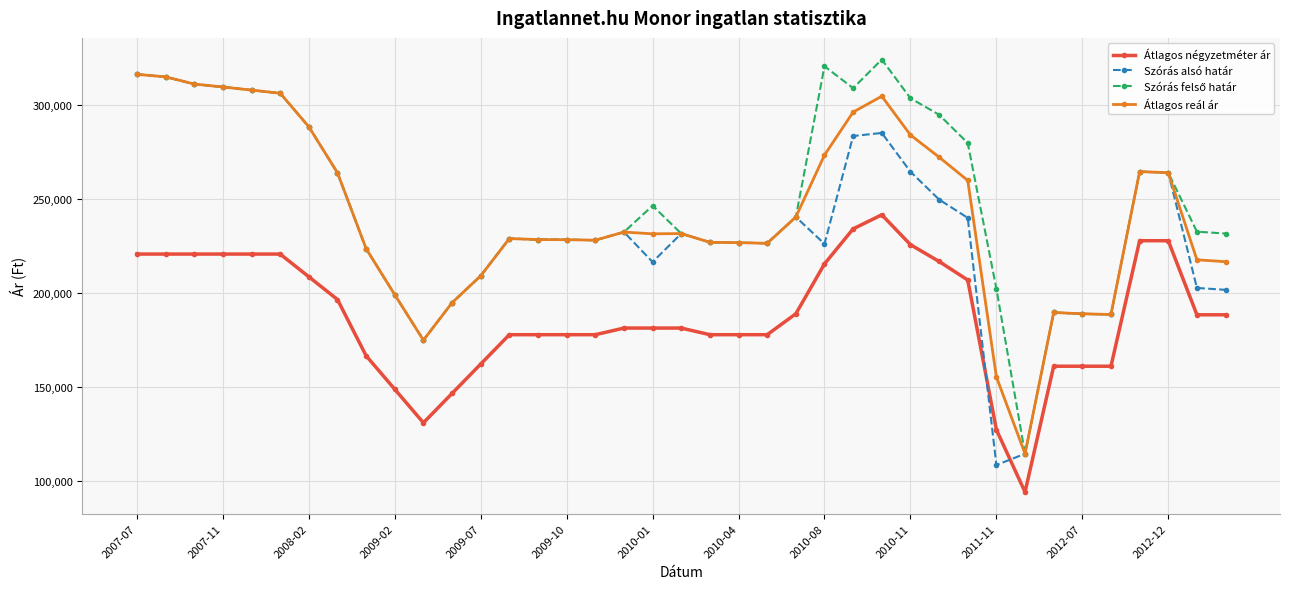

True or false: Átlagos négyzetméter ár and Átlagos reál ár cross at least once.

False